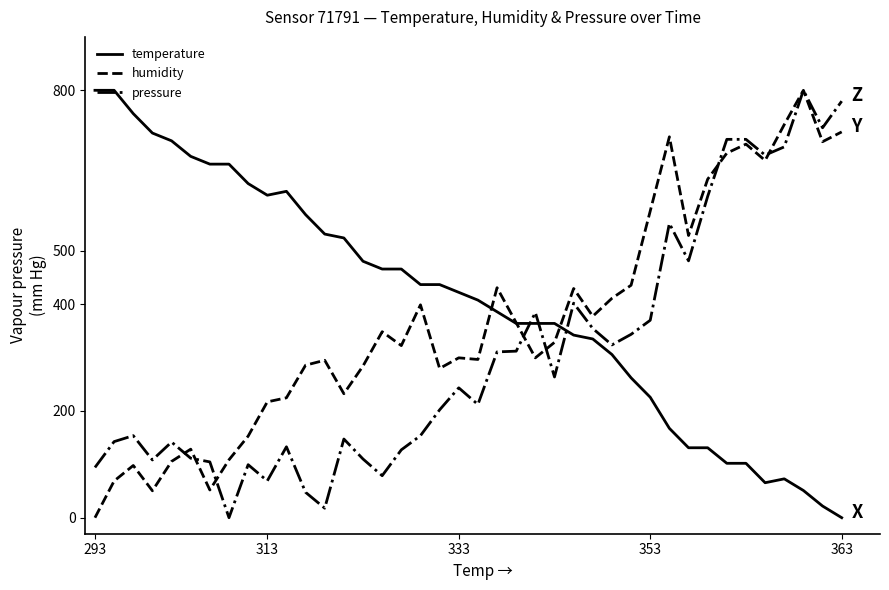

What is the maximum value for temperature?

800.0